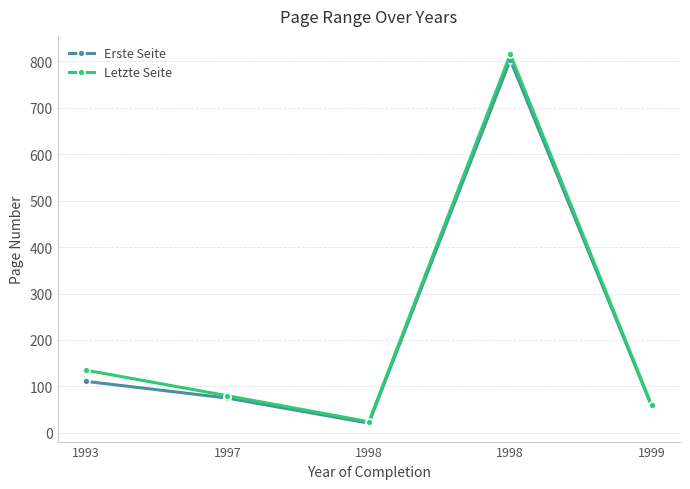

At 1998, list the series in order from smallest to largest.

Erste Seite, Letzte Seite